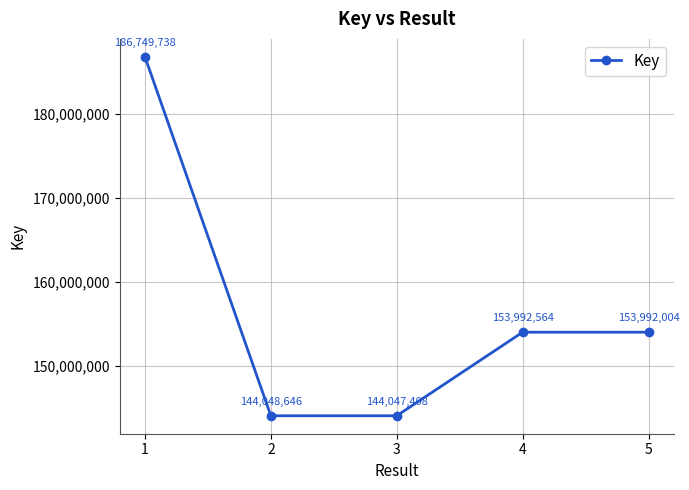

What is the value of the 3rd point from the left?

144047408